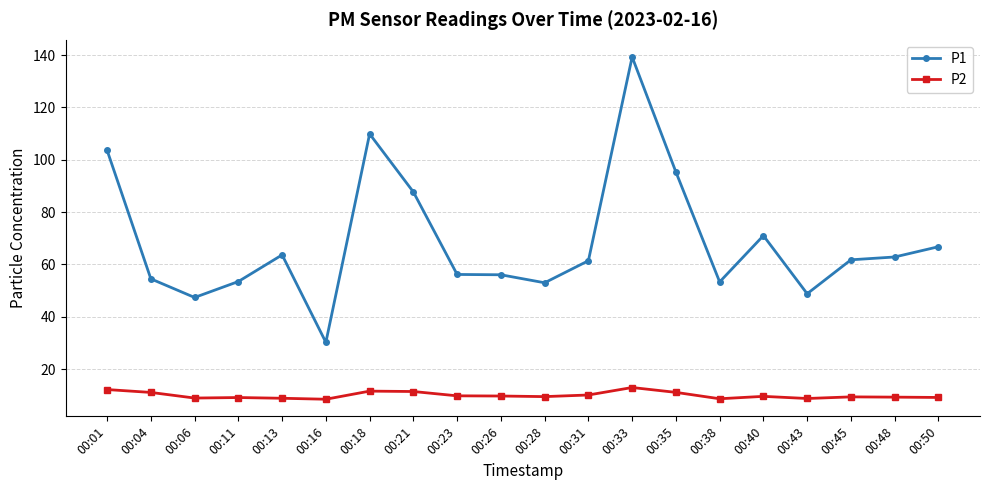

The value of P2 at 00:04 is 11.1. True or false?

True